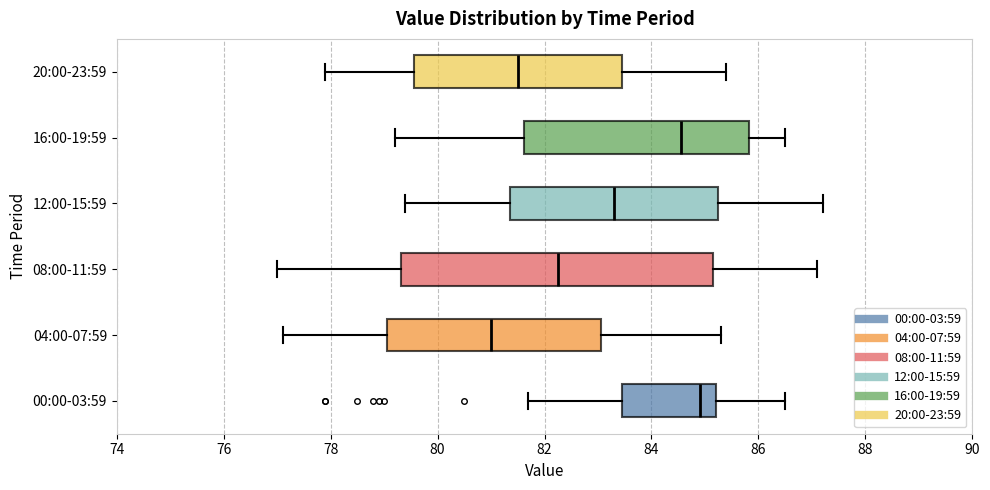

Comparing the boxes themselves (not the whiskers), which one is the widest?

08:00-11:59